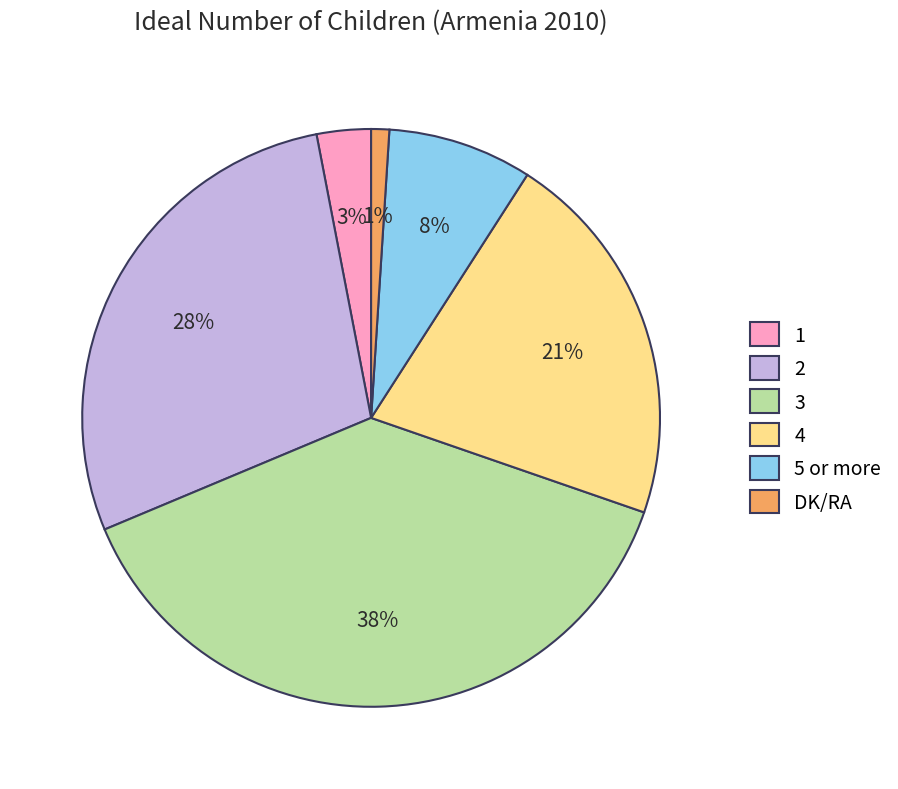

Approximately how many times larger is the value at 3 compared to DK/RA?

38.0